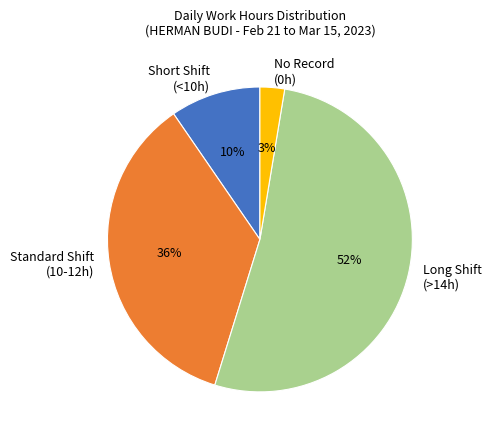

How many segments does this pie chart have?

4